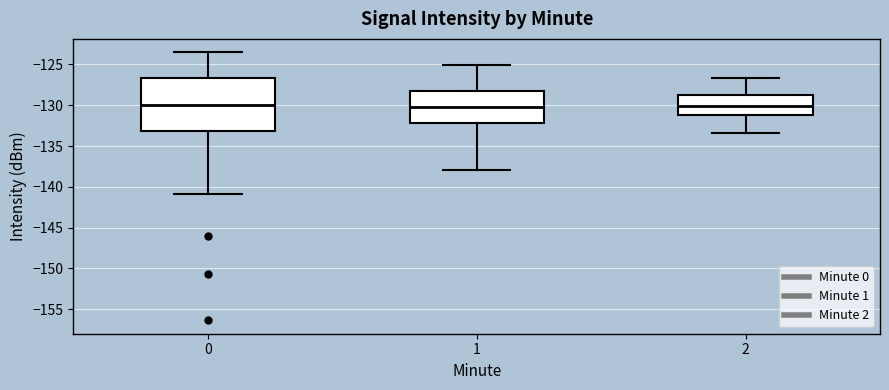

Reading left to right, transcribe this box plot: for each box, give where its median line is, the range the box spans, and where its two whiskers end, as read against the y-axis. The values are not printed on the chart, so give them approximately, as read against the axis.

0: median -130.0, box -133.0 to -126.5, whiskers -141.0 to -123.5
1: median -130.0, box -132.0 to -128.5, whiskers -138.0 to -125.0
2: median -130.0, box -131.0 to -128.5, whiskers -133.5 to -126.5